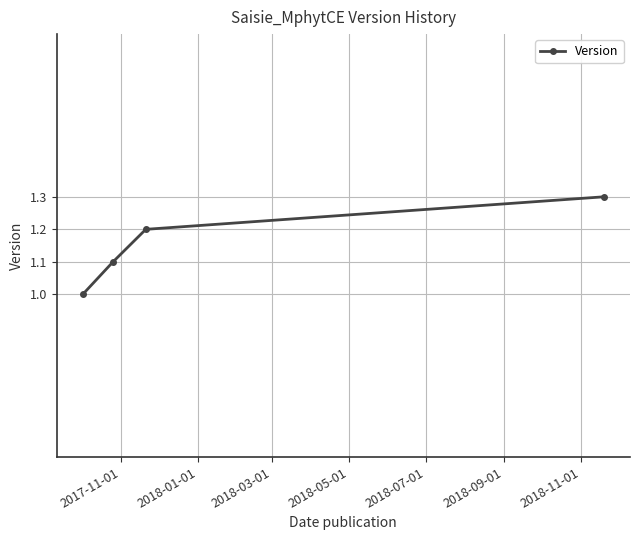

What is the sum of all values?

4.6